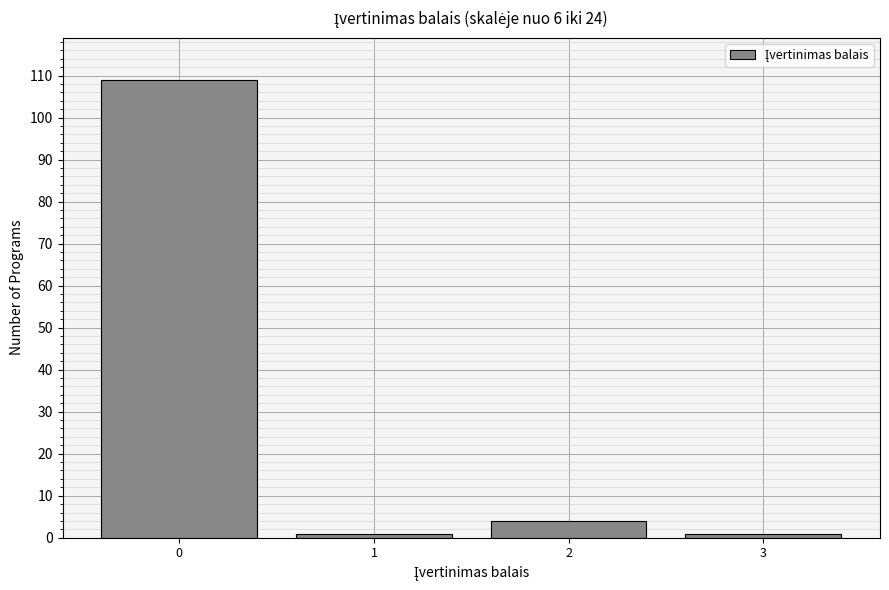

Reading right to left, transcribe all the data shown in this chart.

1	4	1	109